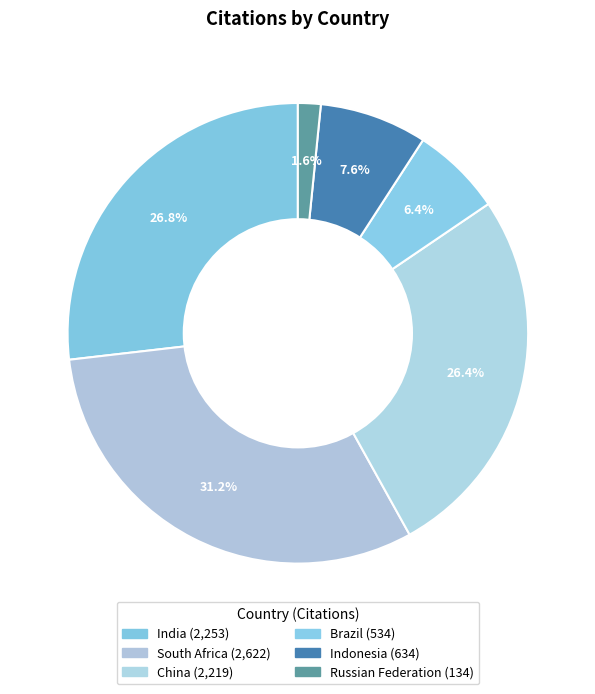

Does Indonesia account for over 50% of the chart?

No